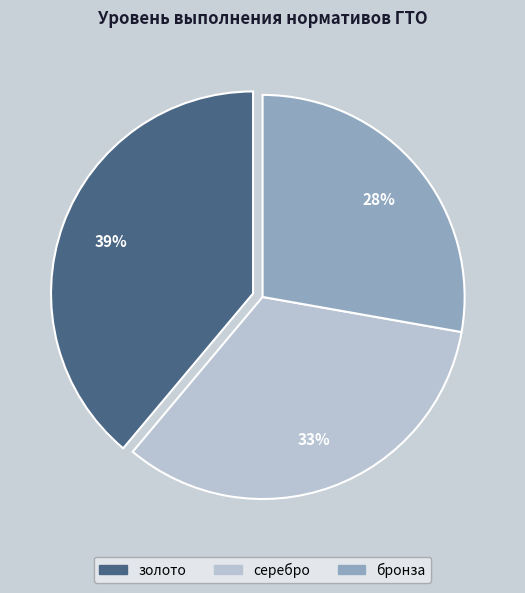

Does бронза account for over 50% of the chart?

No